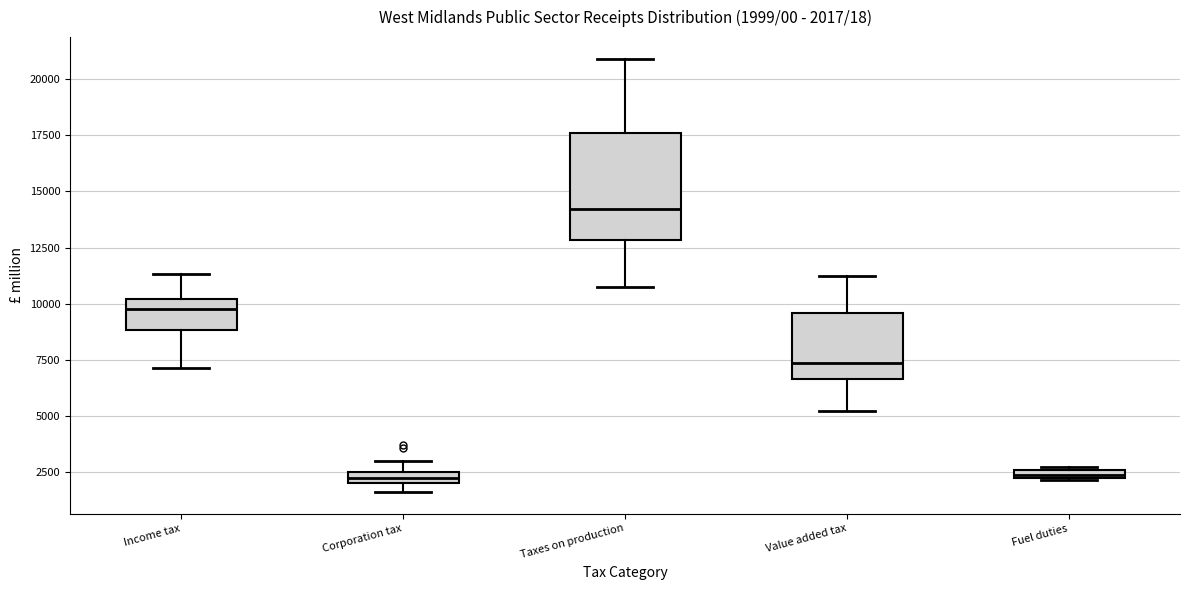

Which box is the tallest, from its lower edge to its upper edge?

Taxes on production